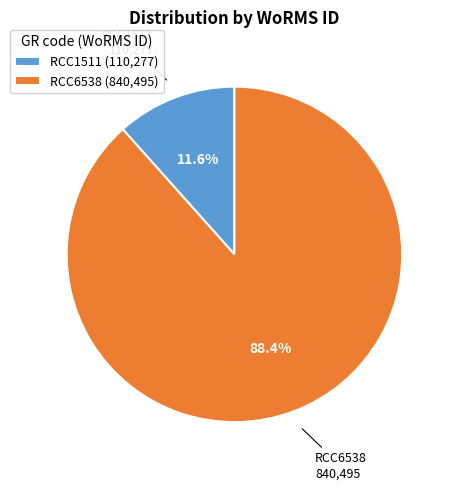

What is the majority slice?

RCC6538